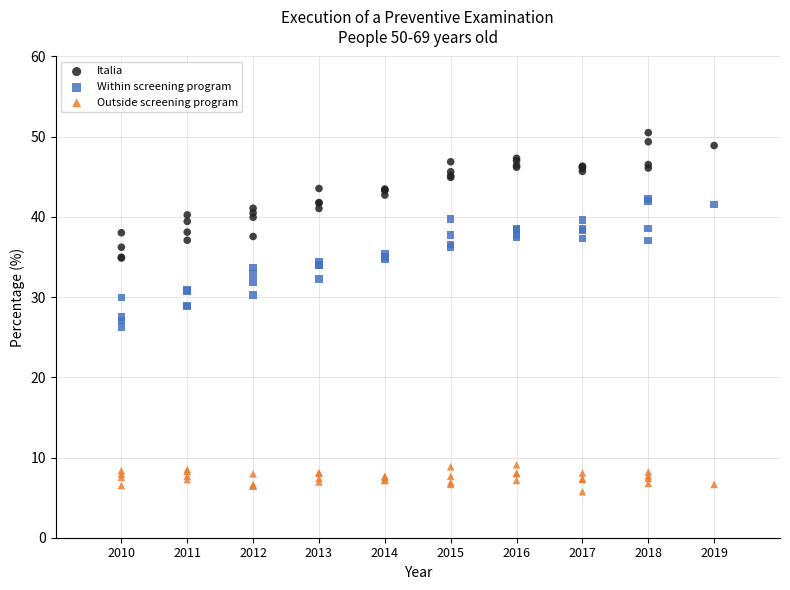

Which series contains the lowest Y value?

Outside screening program